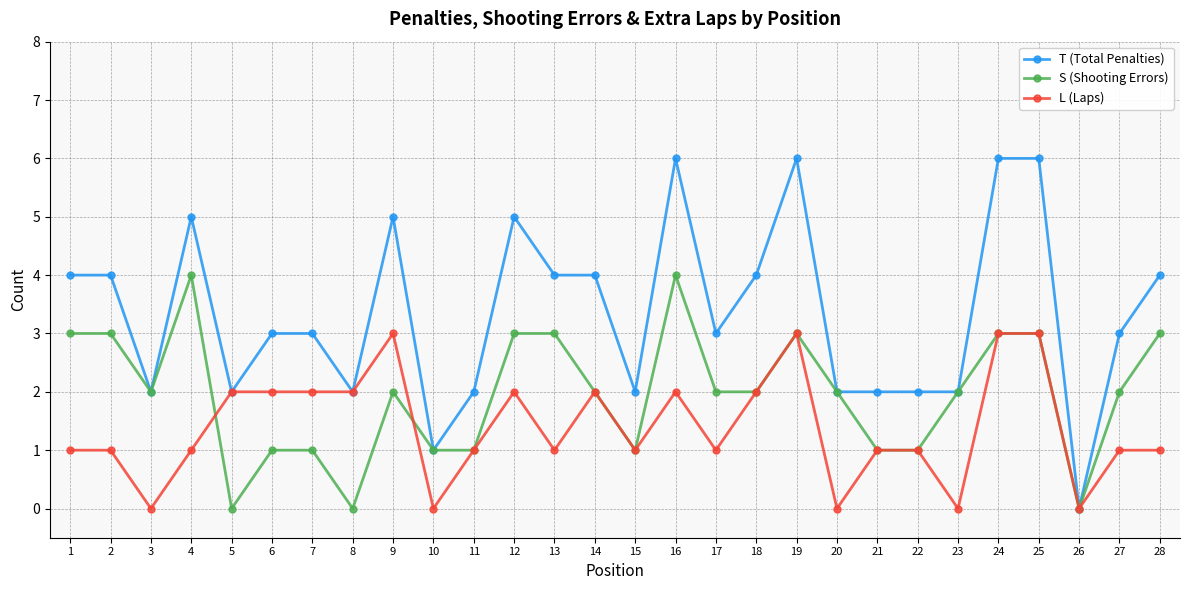

Which series has the largest total across all categories?

T (Total Penalties)